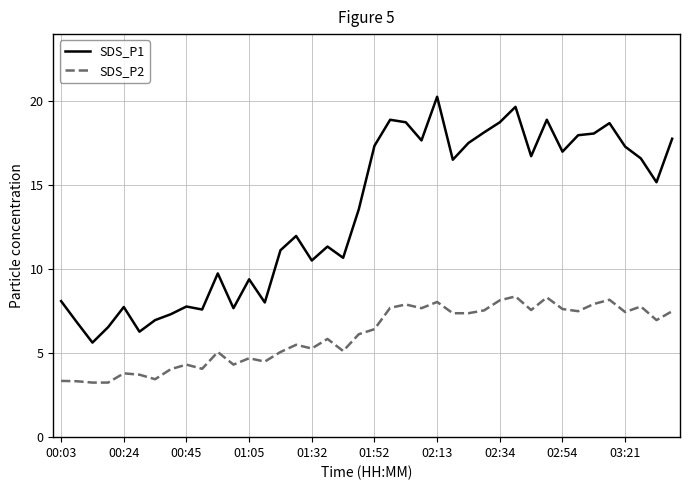

What is the maximum value for SDS_P1?

20.3